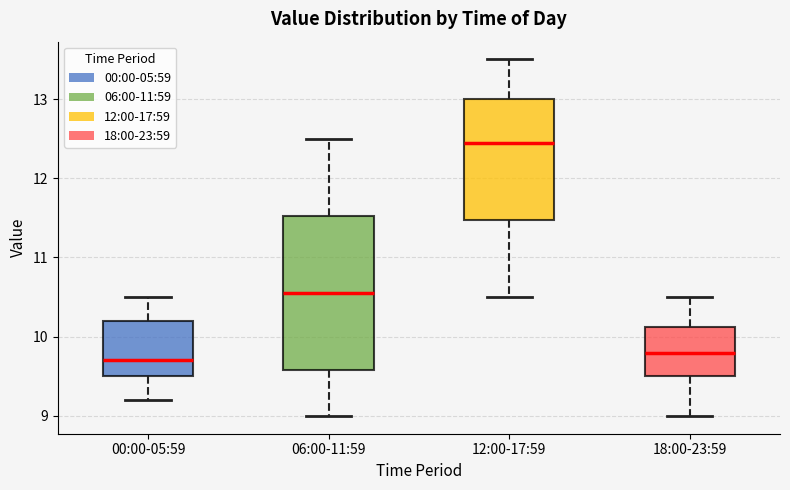

Comparing the boxes themselves (not the whiskers), which one is the tallest?

06:00-11:59